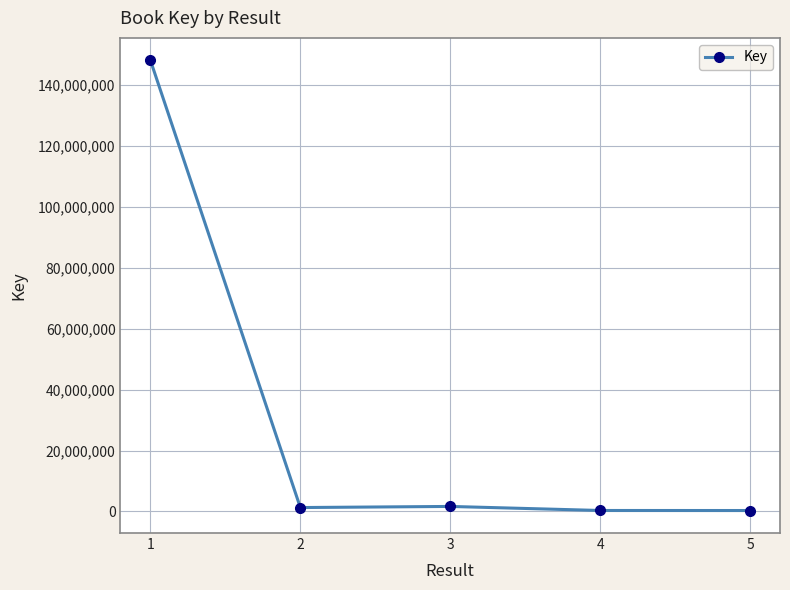

What is the minimum value shown in the chart?

314643